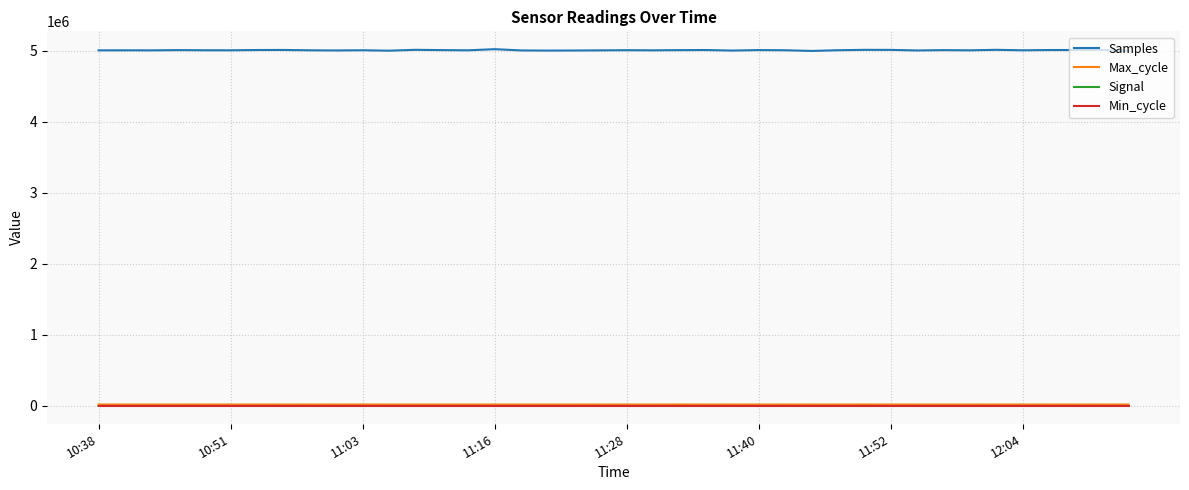

True or false: Max_cycle and Samples cross at least once.

False